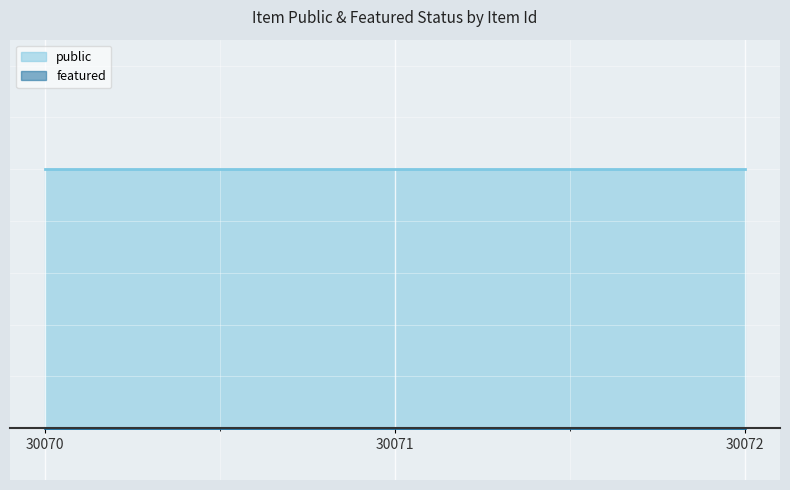

What is the value of the public point at the 3rd from the left?

1